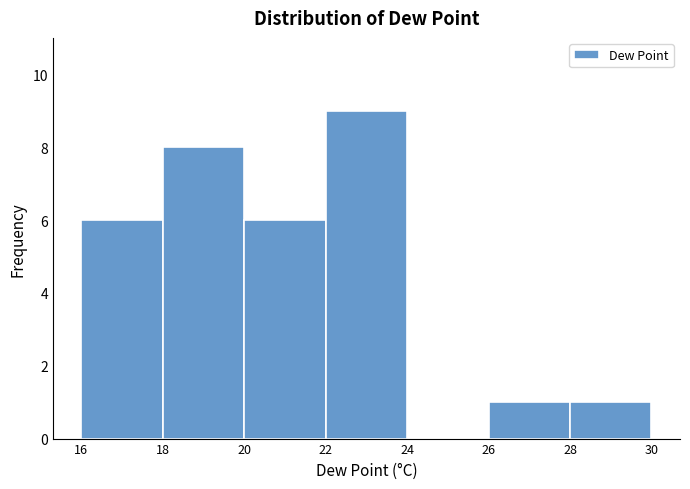

What is the height of the bar covering 18 to 20 on the x-axis? The values are not printed on the chart, so give them approximately, as read against the axis.

8